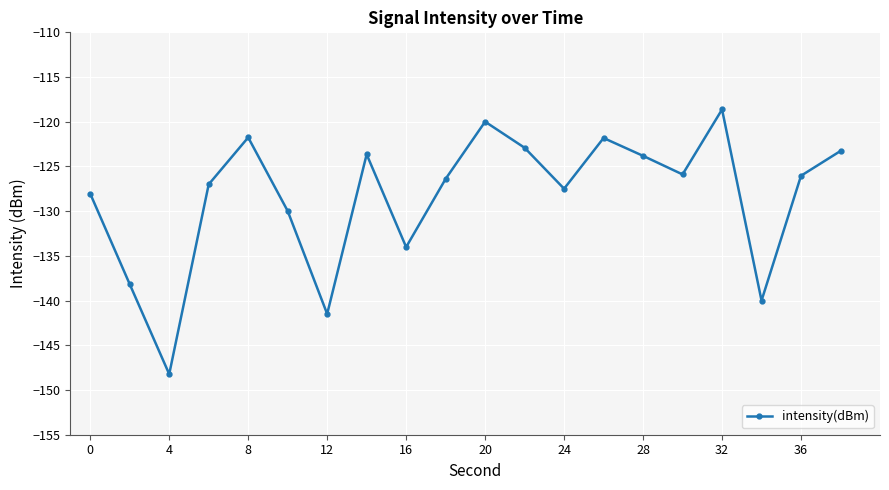

True or false: there are more than 2 points higher than both neighbors.

True